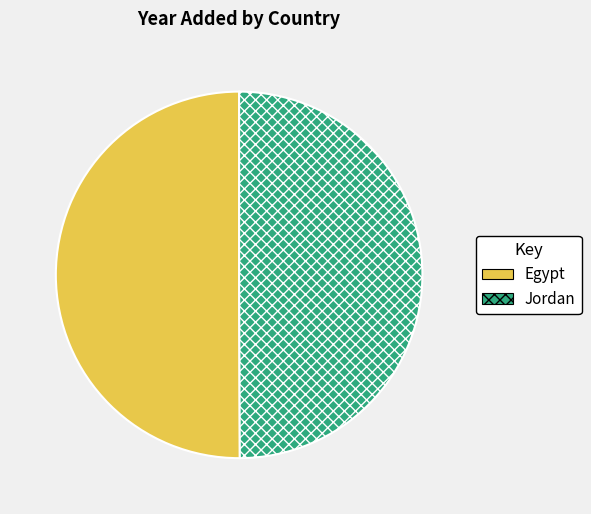

The Jordan slice represents 59% of the pie. True or false?

False